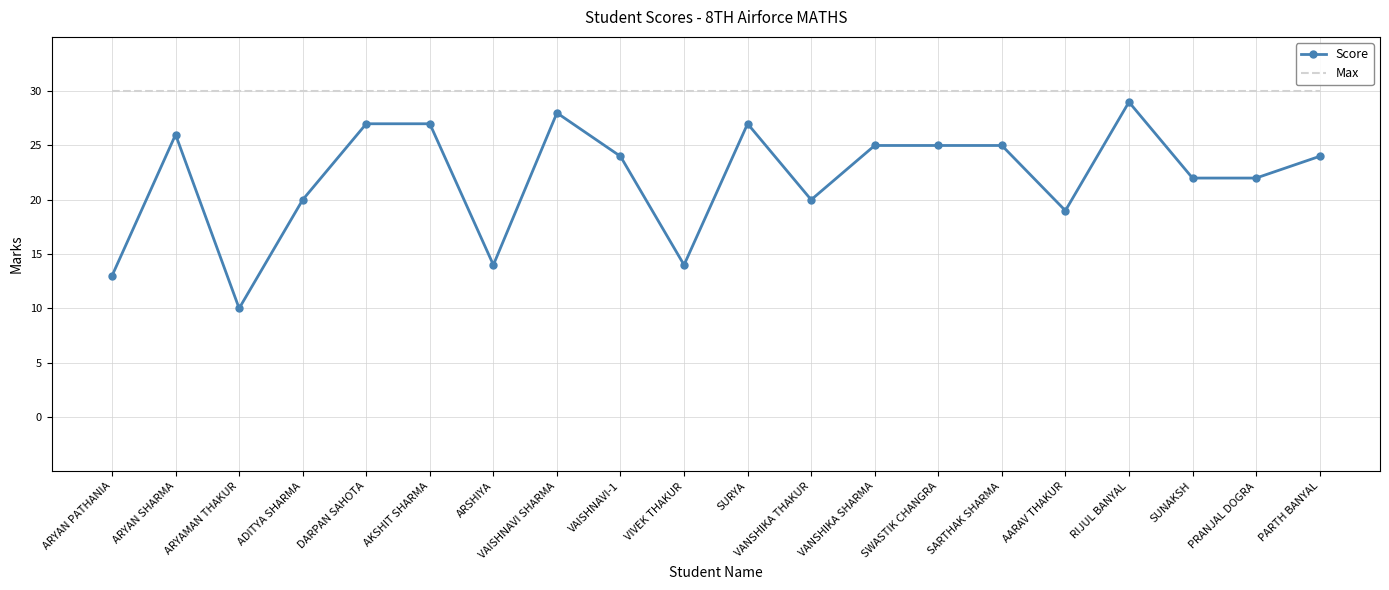

The Max series shows 30 at SWASTIK CHANGRA. True or false?

True